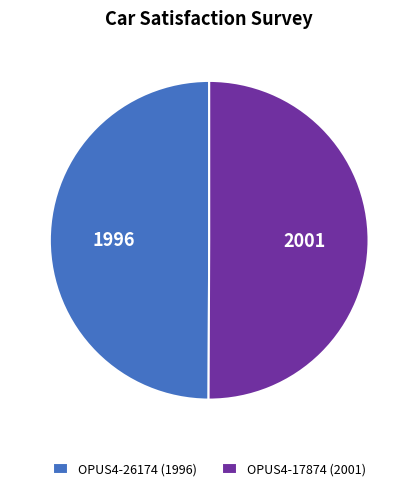

How many slices are in this pie chart?

2